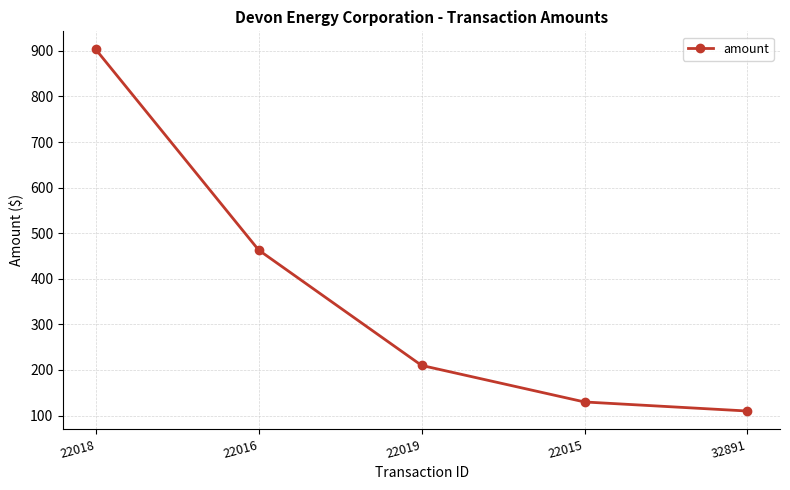

What is the change in value from 22018 to 22015?

-773.2